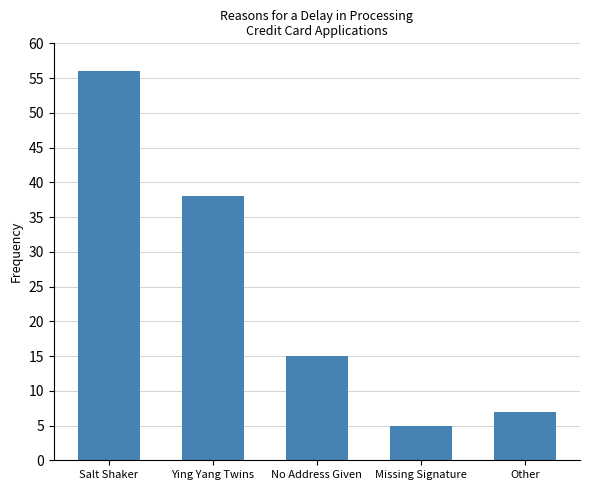

How many data points does each series have?

5